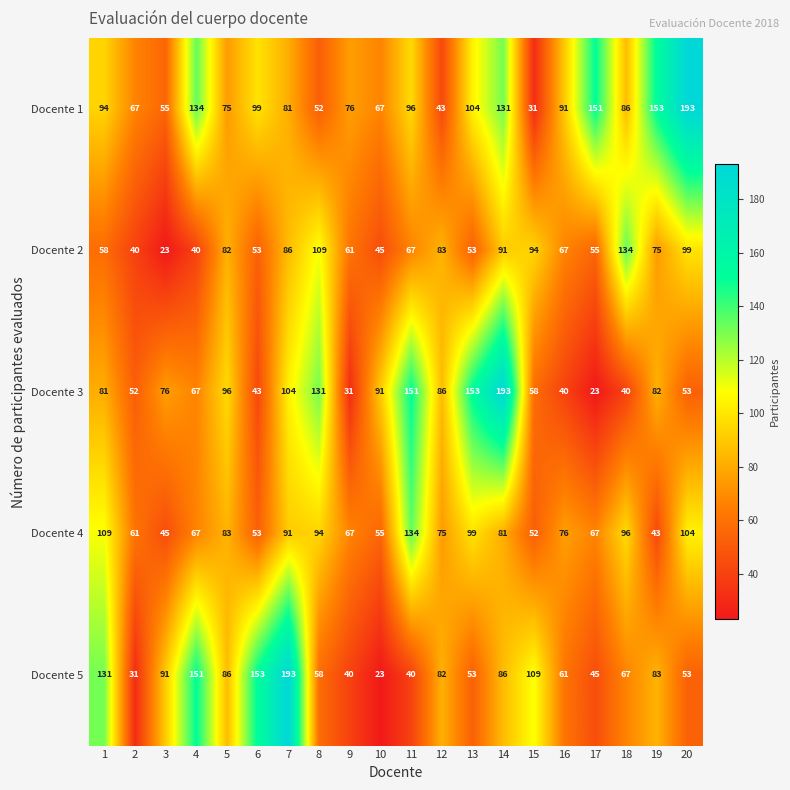

What is the sum of the Docente 3 values at 18 and 12?

126